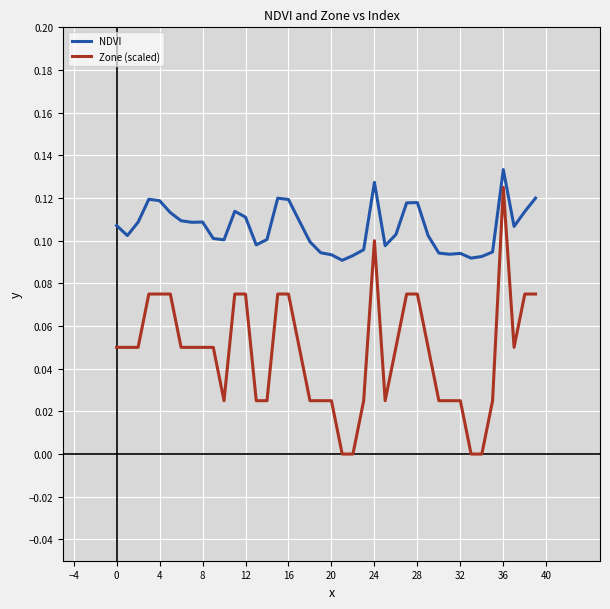

True or false: NDVI and Zone (scaled) cross at least once.

False